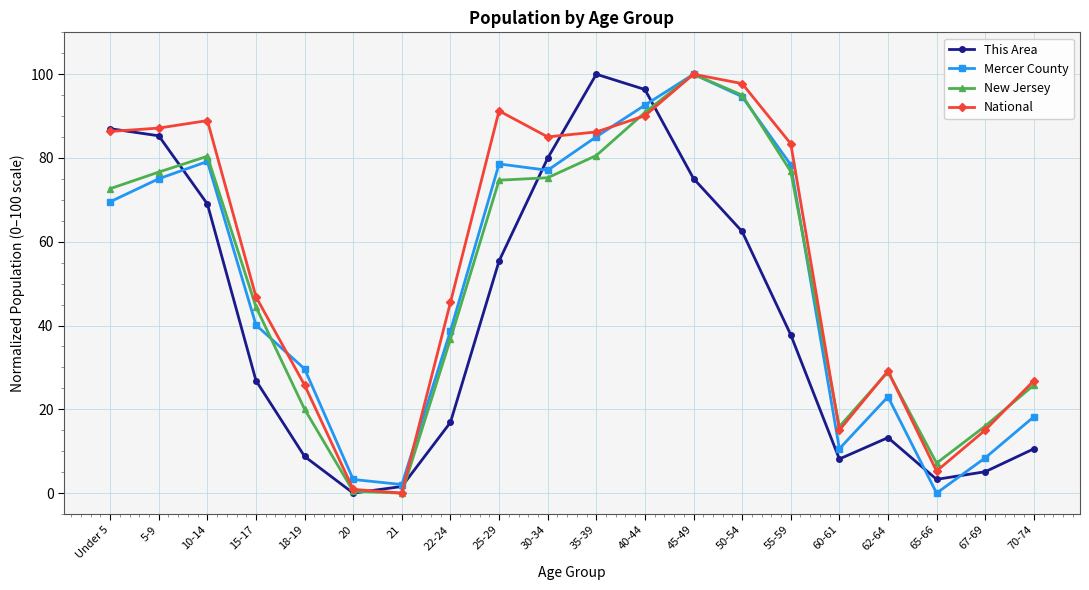

Is the value of Mercer County at 55-59 greater than the value of National at 60-61?

Yes